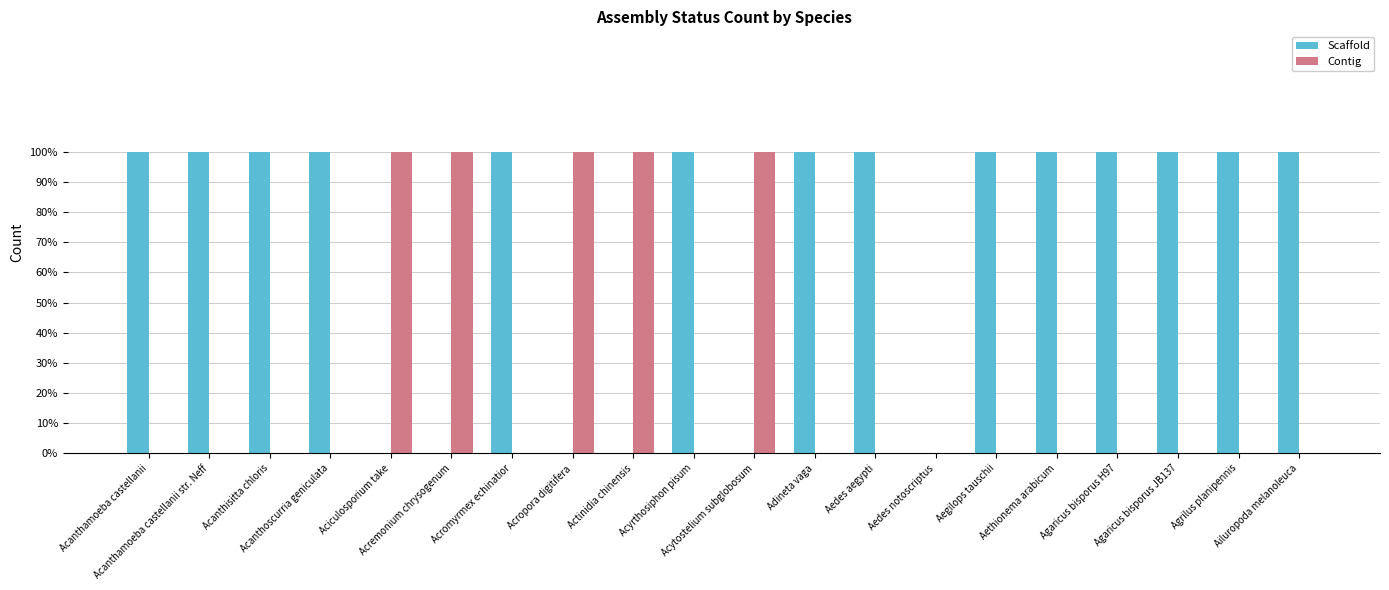

Is it true that Scaffold equals 2 at Aethionema arabicum?

False